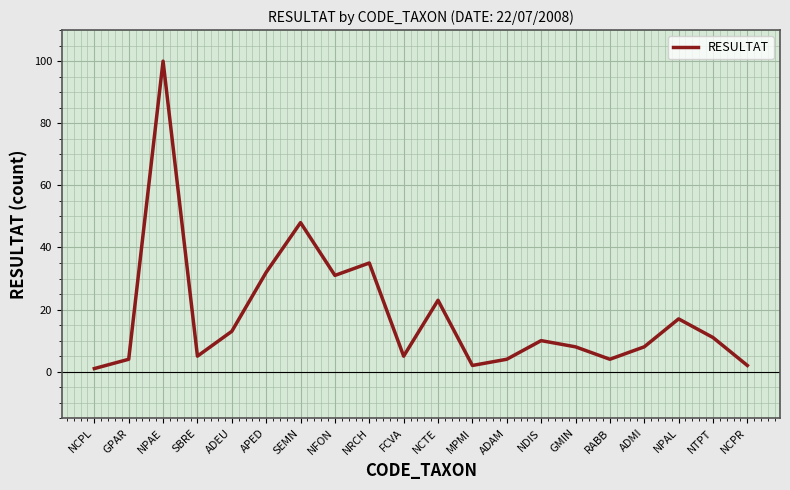

Reading left to right, what are all the values shown in this chart?

1	4	100	5	13	32	48	31	35	5	23	2	4	10	8	4	8	17	11	2